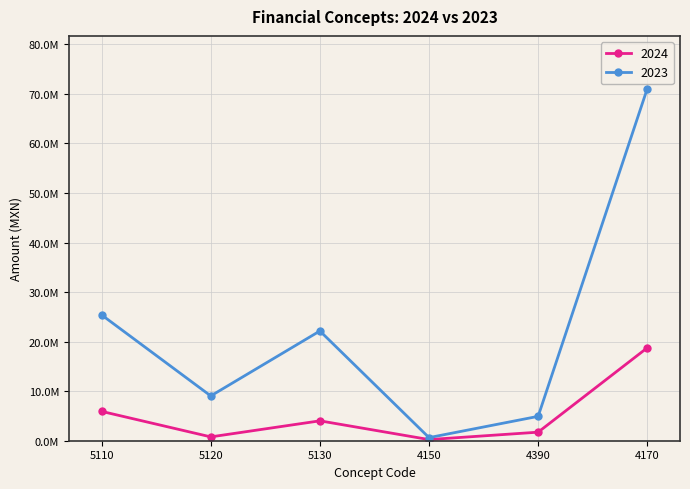

What are all the series names shown in the legend?

2024, 2023